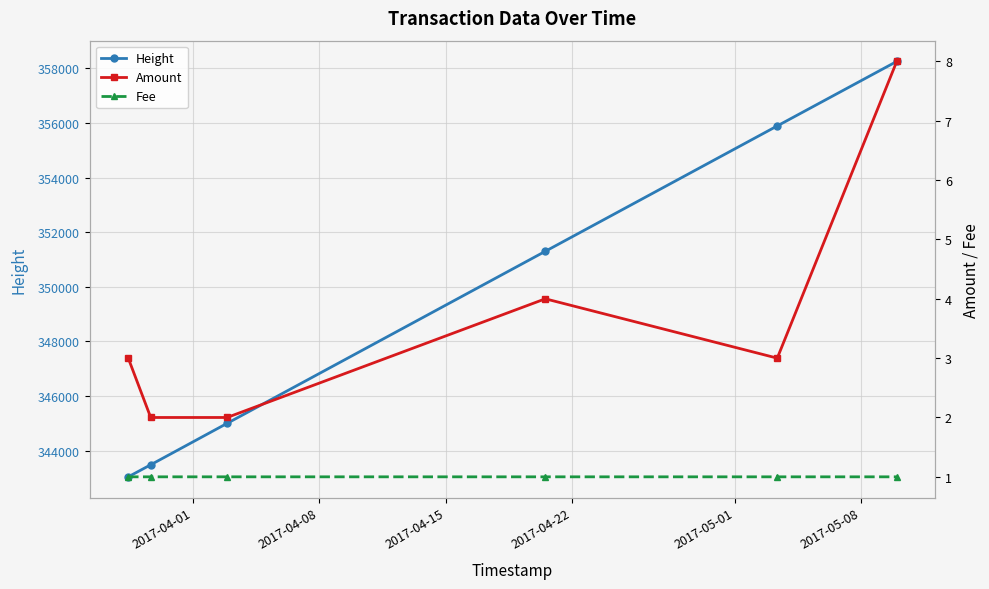

Does the chart display data point markers on the line(s)?

Yes